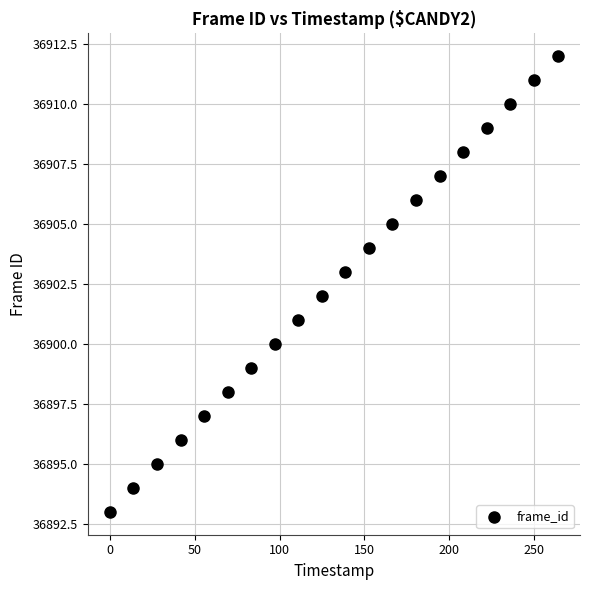

What is the range of Y values (max minus min)?

19